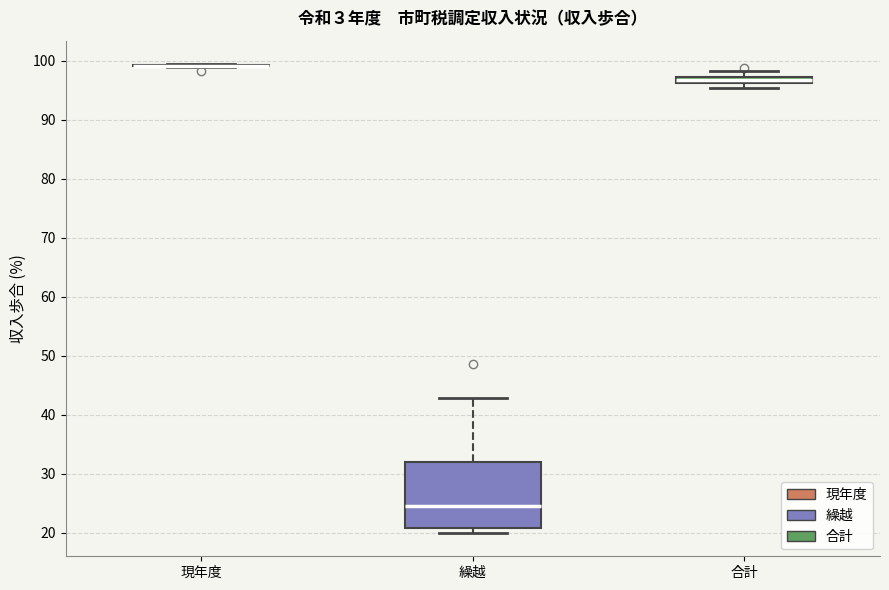

Comparing the boxes themselves (not the whiskers), which one is the tallest?

繰越